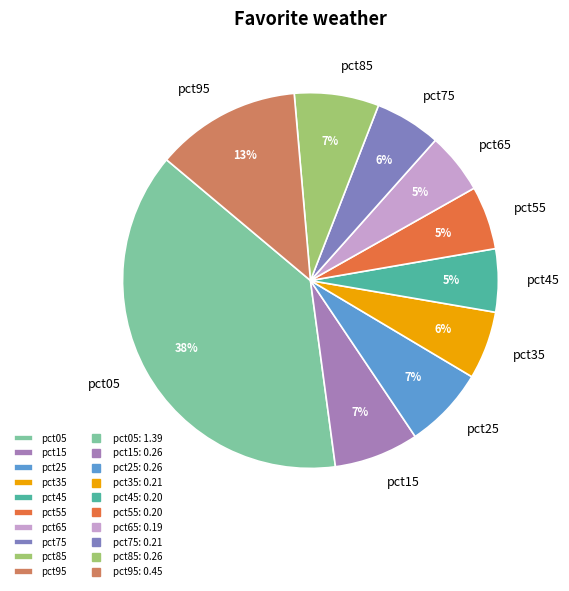

Do pct45 and pct95 together represent more than half of the pie?

No